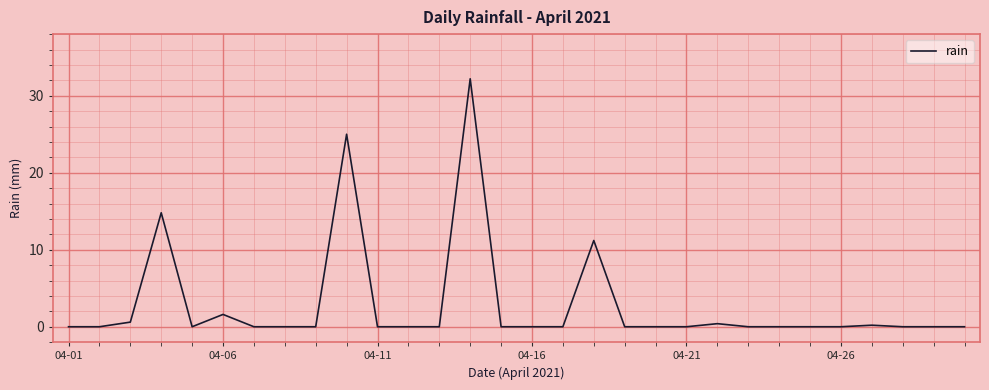

Reading left to right, transcribe all the data shown in this chart.

0.0	0.0	0.6	14.8	0.0	1.6	0.0	0.0	0.0	25.0	0.0	0.0	0.0	32.2	0.0	0.0	0.0	11.2	0.0	0.0	0.0	0.4	0.0	0.0	0.0	0.0	0.2	0.0	0.0	0.0